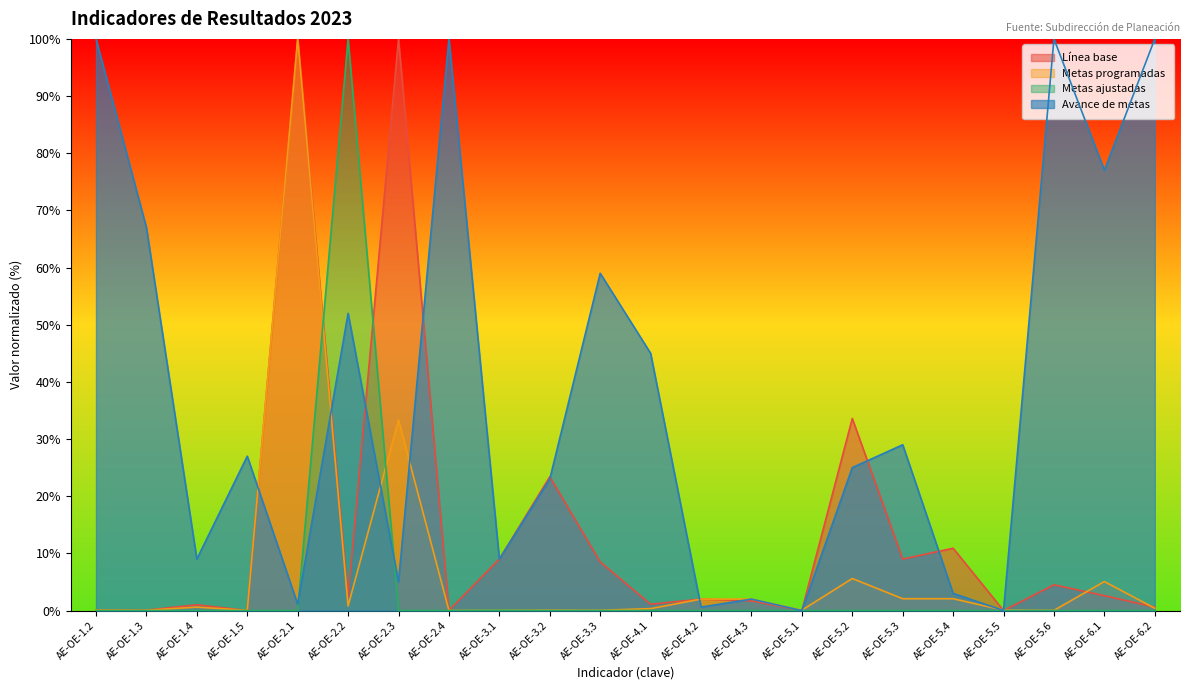

Rank the series by their maximum value, from lowest to highest.

Línea base, Metas programadas, Metas ajustadas, Avance de metas